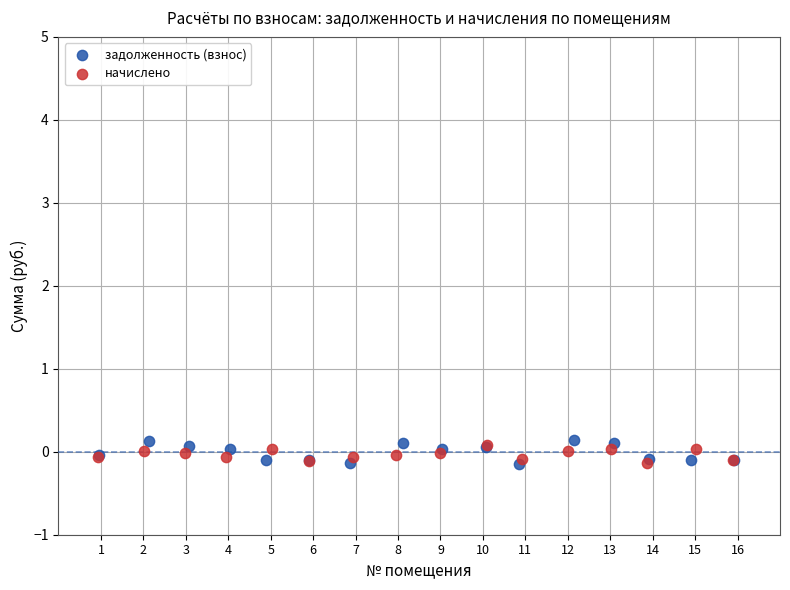

Which series has the widest spread of Y values?

задолженность (взнос)